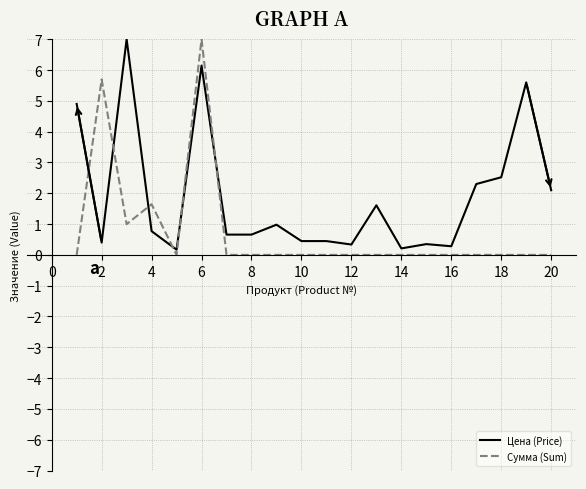

What is the highest value of the Сумма (Sum) series?

7.0